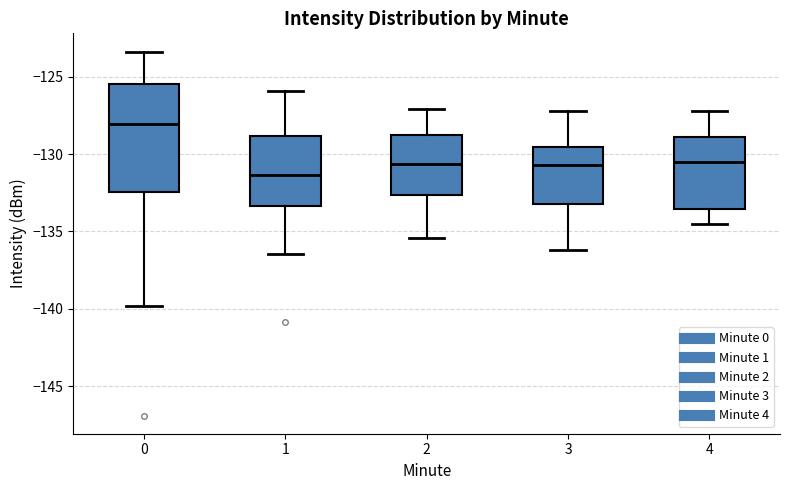

Reading left to right, read every box against the y-axis: the position of its median line, the range the box covers, and the ends of its whiskers. The values are not printed on the chart, so give them approximately, as read against the axis.

0: median -128.0, box -132.5 to -125.5, whiskers -140.0 to -123.5
1: median -131.5, box -133.5 to -129.0, whiskers -136.5 to -126.0
2: median -130.5, box -132.5 to -129.0, whiskers -135.5 to -127.0
3: median -130.5, box -133.0 to -129.5, whiskers -136.0 to -127.0
4: median -130.5, box -133.5 to -129.0, whiskers -134.5 to -127.0